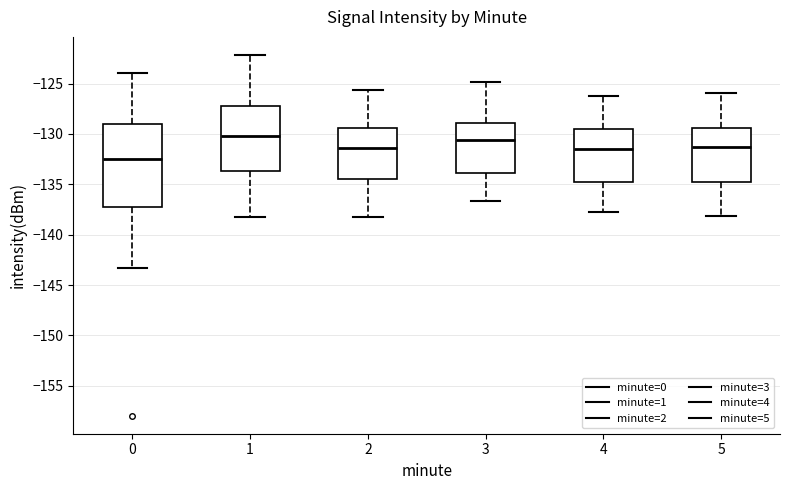

Which box is the tallest, from its lower edge to its upper edge?

0